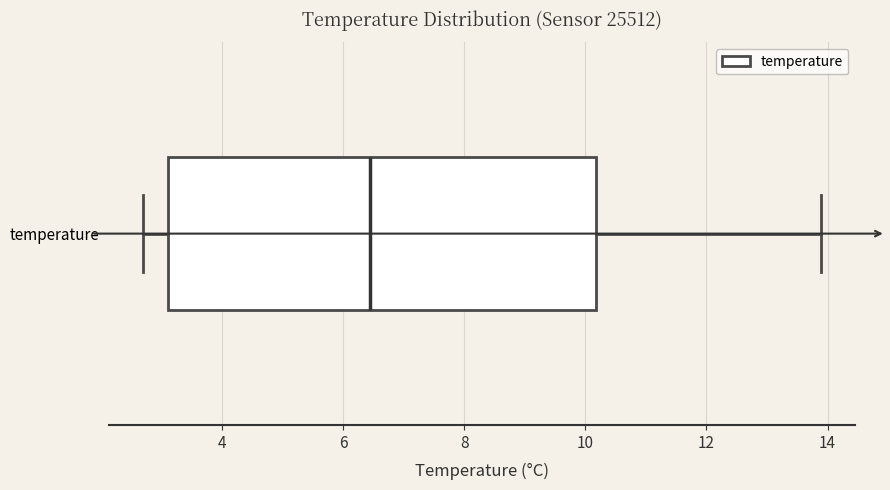

Transcribe this box plot: give where the median line is, the range the box spans, and where the two whiskers end, as read against the x-axis. The values are not printed on the chart, so give them approximately, as read against the axis.

median 6.4, box 3.2 to 10.2, whiskers 2.8 to 14.0